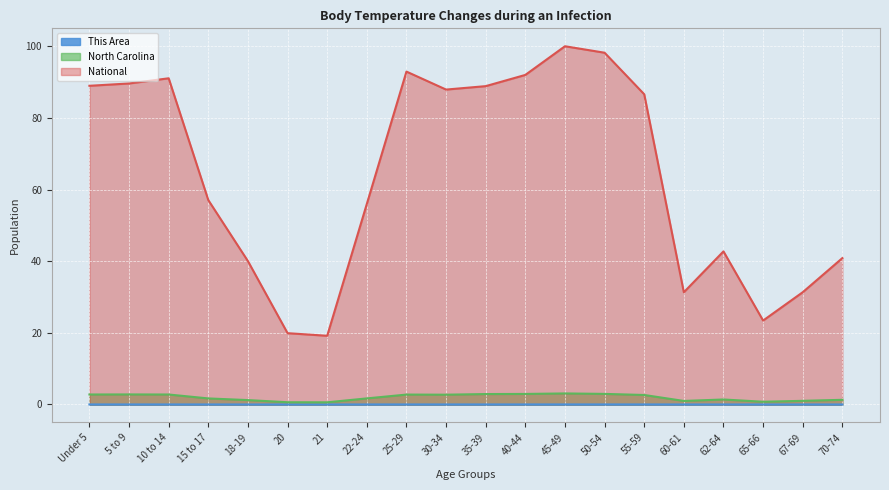

What is the average value of the National series?

63.9